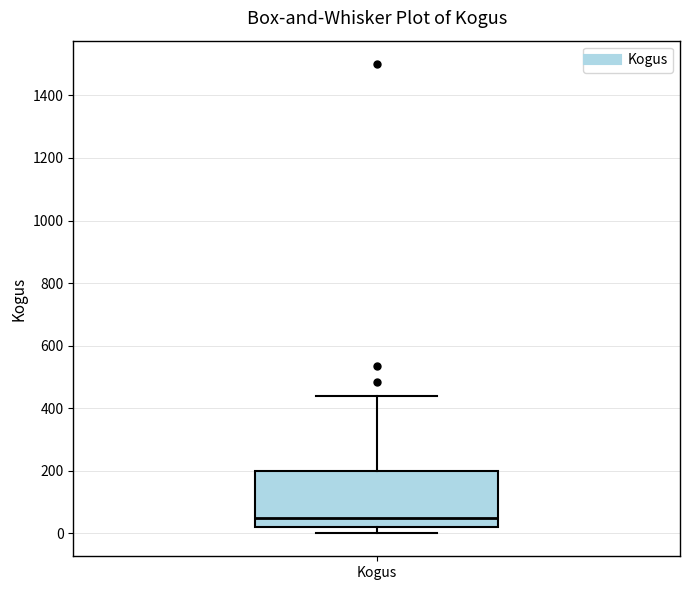

Where is the lower edge of the box for Kogus on the y-axis? The values are not printed on the chart, so give them approximately, as read against the axis.

20